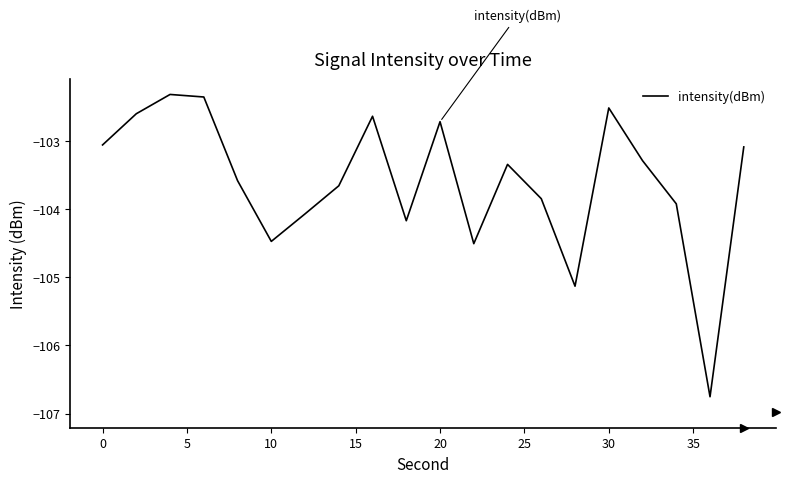

What is the greatest value displayed?

-102.3